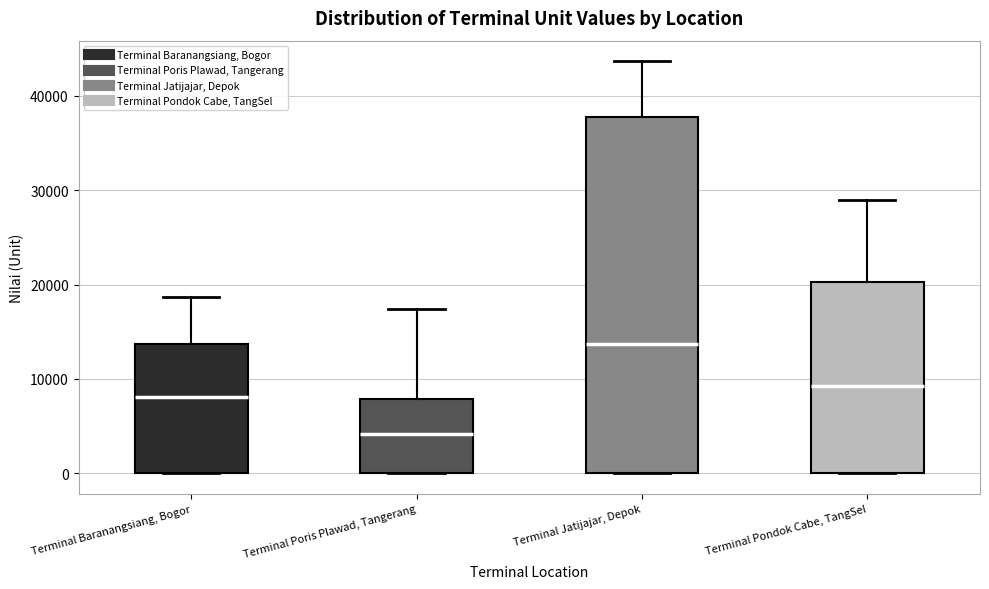

Reading left to right, read every box against the y-axis: the position of its median line, the range the box covers, and the ends of its whiskers. The values are not printed on the chart, so give them approximately, as read against the axis.

Terminal Baranangsiang, Bogor: median 8000, box 0 to 14000, whiskers 0 to 19000
Terminal Poris Plawad, Tangerang: median 4000, box 0 to 8000, whiskers 0 to 17000
Terminal Jatijajar, Depok: median 14000, box 0 to 38000, whiskers 0 to 44000
Terminal Pondok Cabe, TangSel: median 9000, box 0 to 20000, whiskers 0 to 29000